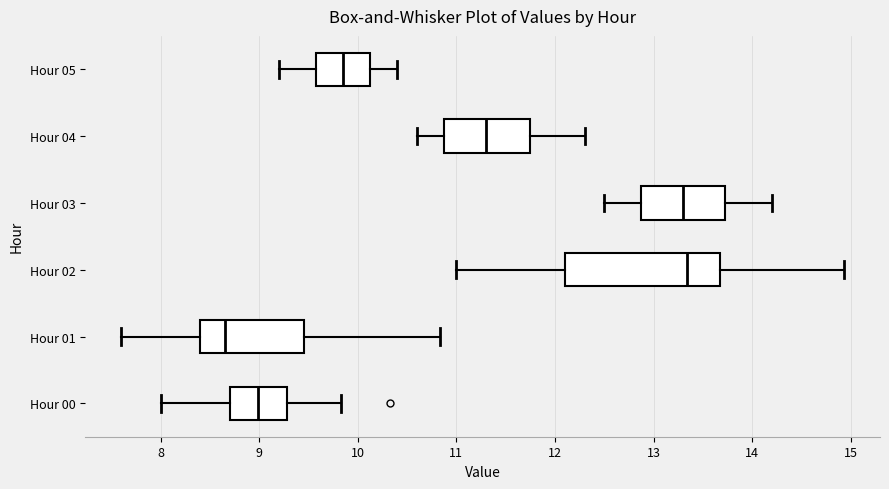

Comparing the boxes themselves (not the whiskers), which one is the widest?

Hour 02